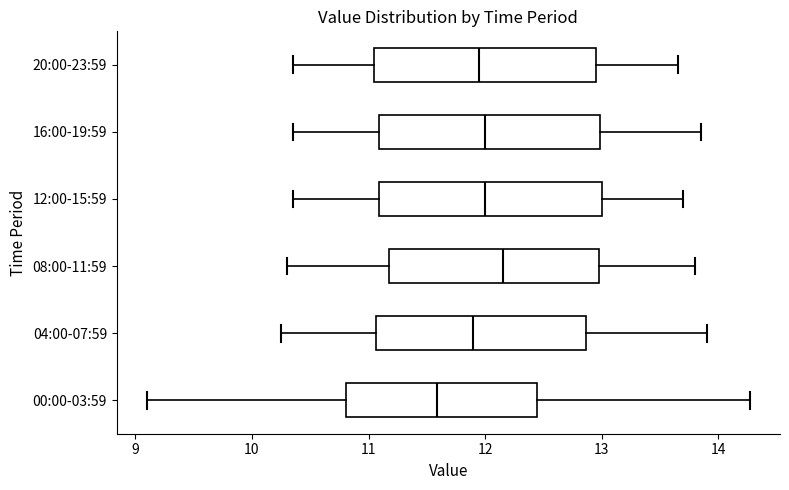

Which box's median line is the furthest to the left?

00:00-03:59